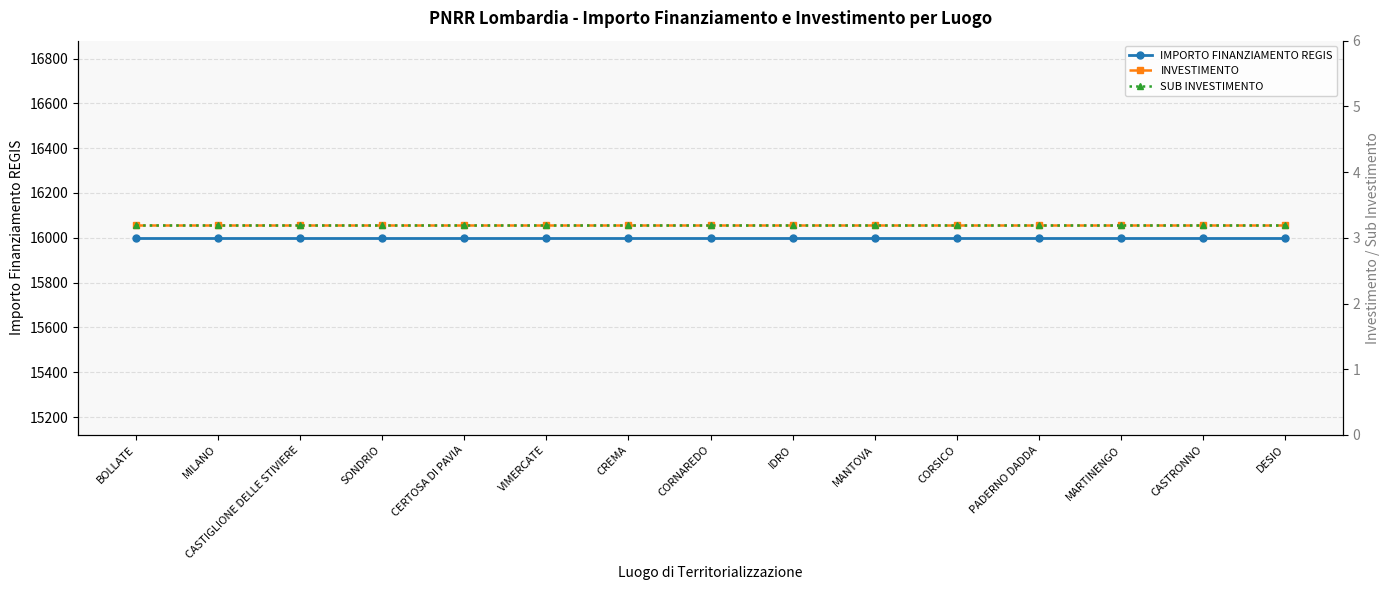

Reading left to right, list all the values displayed in this chart.

IMPORTO FINANZIAMENTO REGIS: BOLLATE=16000.0	MILANO=16000.0	CASTIGLIONE DELLE STIVIERE=16000.0	SONDRIO=16000.0	CERTOSA DI PAVIA=16000.0	VIMERCATE=16000.0	CREMA=16000.0	CORNAREDO=16000.0	IDRO=16000.0	MANTOVA=16000.0	CORSICO=16000.0	PADERNO DADDA=16000.0	MARTINENGO=16000.0	CASTRONNO=16000.0	DESIO=16000.0
INVESTIMENTO: BOLLATE=3.2	MILANO=3.2	CASTIGLIONE DELLE STIVIERE=3.2	SONDRIO=3.2	CERTOSA DI PAVIA=3.2	VIMERCATE=3.2	CREMA=3.2	CORNAREDO=3.2	IDRO=3.2	MANTOVA=3.2	CORSICO=3.2	PADERNO DADDA=3.2	MARTINENGO=3.2	CASTRONNO=3.2	DESIO=3.2
SUB INVESTIMENTO: BOLLATE=3.2	MILANO=3.2	CASTIGLIONE DELLE STIVIERE=3.2	SONDRIO=3.2	CERTOSA DI PAVIA=3.2	VIMERCATE=3.2	CREMA=3.2	CORNAREDO=3.2	IDRO=3.2	MANTOVA=3.2	CORSICO=3.2	PADERNO DADDA=3.2	MARTINENGO=3.2	CASTRONNO=3.2	DESIO=3.2